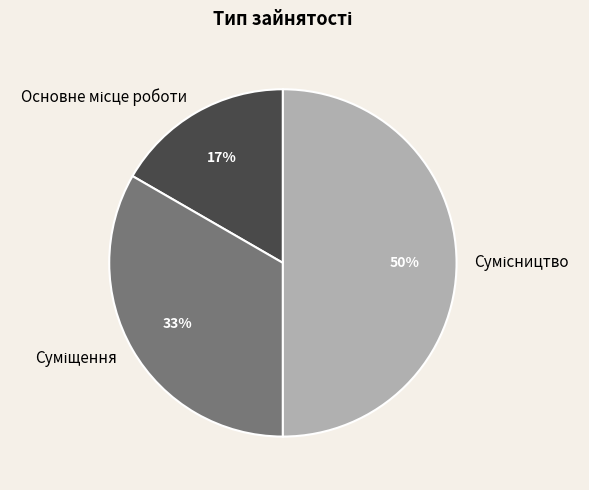

To the nearest percent, what is the difference between the largest and smallest slice percentages?

33%